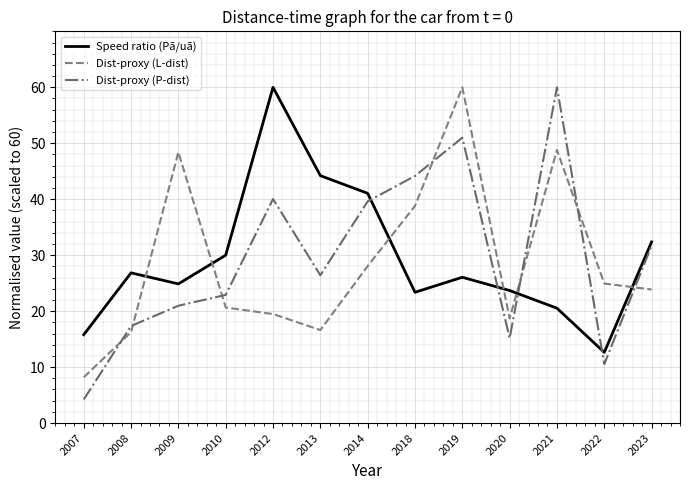

At which category is the sum across all series the highest?

2019